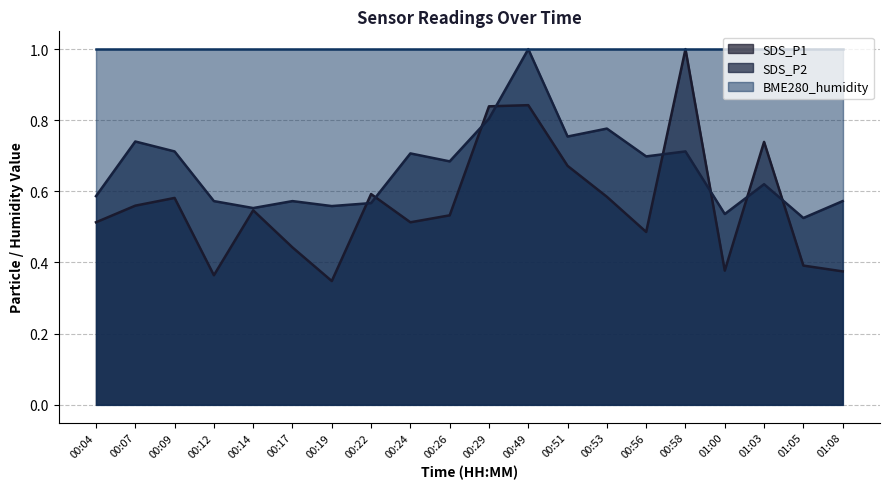

What is the value of the SDS_P1 point at the 7th from the left?

0.3